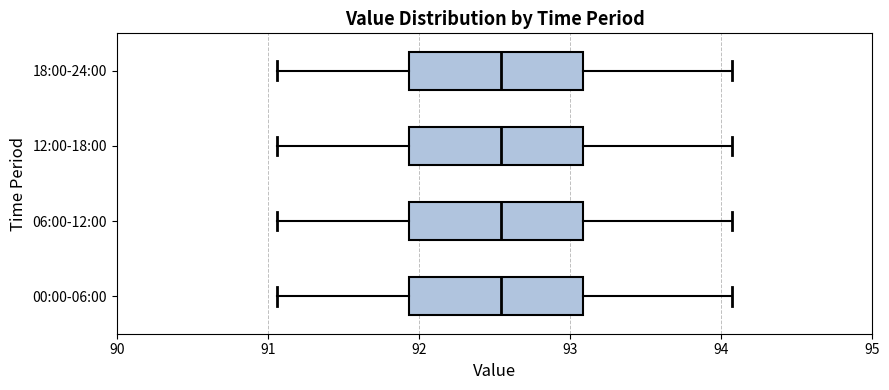

Where does the left whisker of the box for 12:00-18:00 end on the x-axis? The values are not printed on the chart, so give them approximately, as read against the axis.

91.1